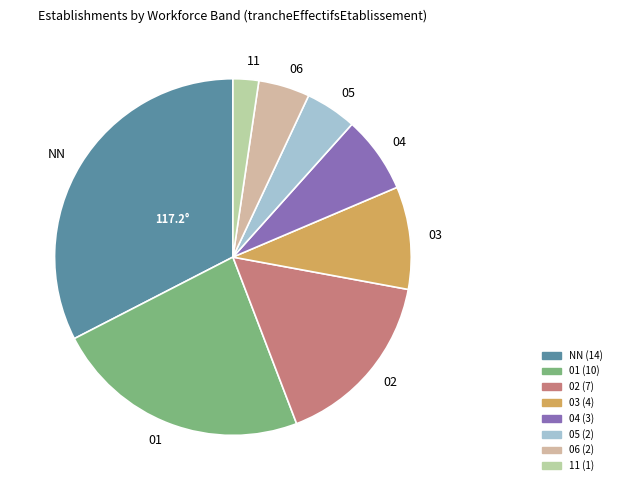

Do 05 and 03 together represent more than half of the pie?

No